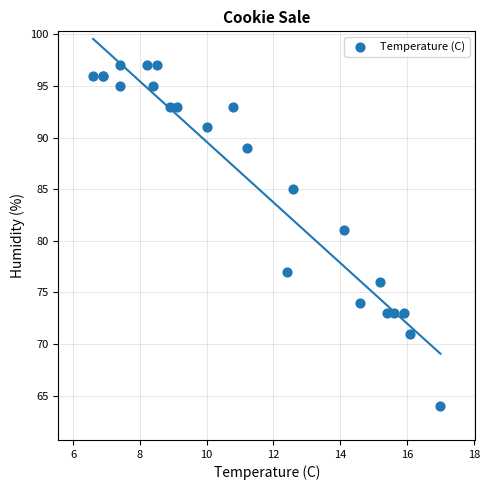

What Y value in the scatter plot is closest to 80?

81